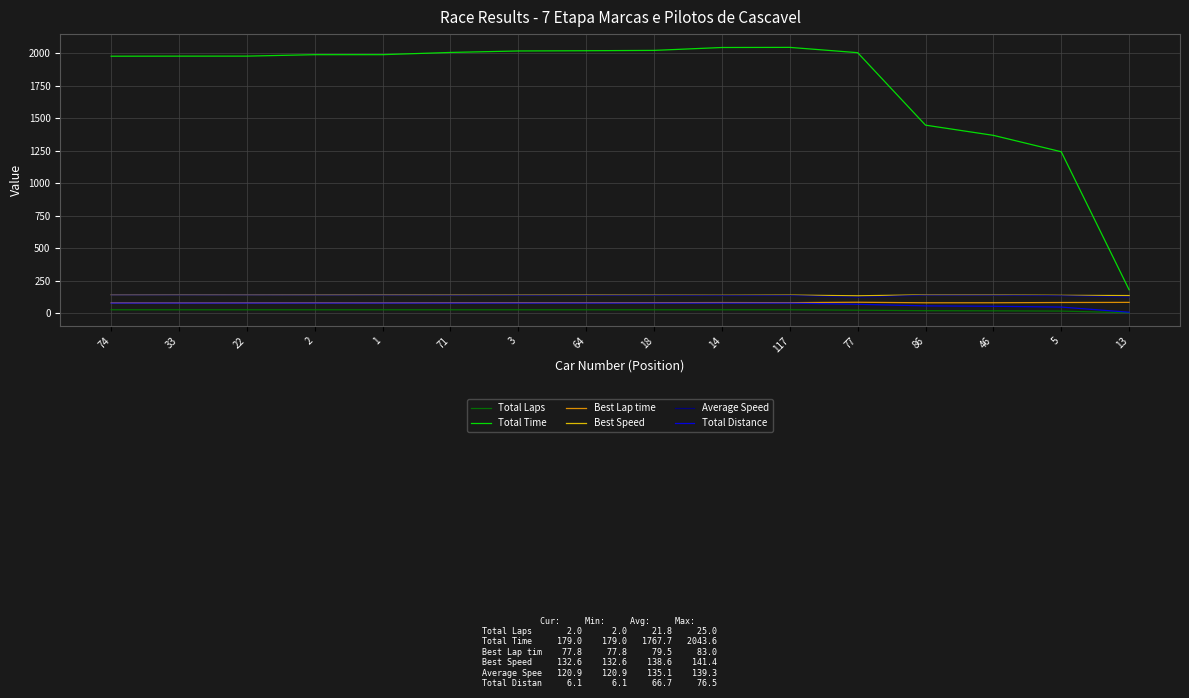

Does the chart have visible grid lines?

Yes